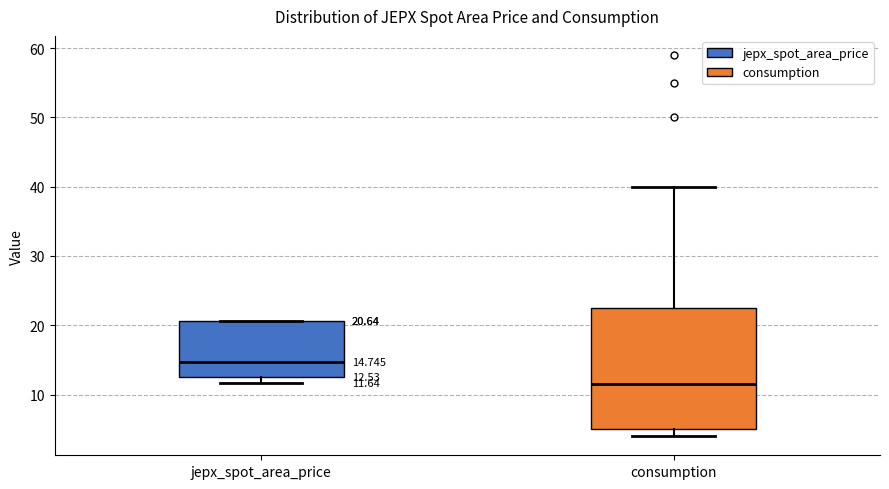

Which box's median line is the highest?

jepx_spot_area_price